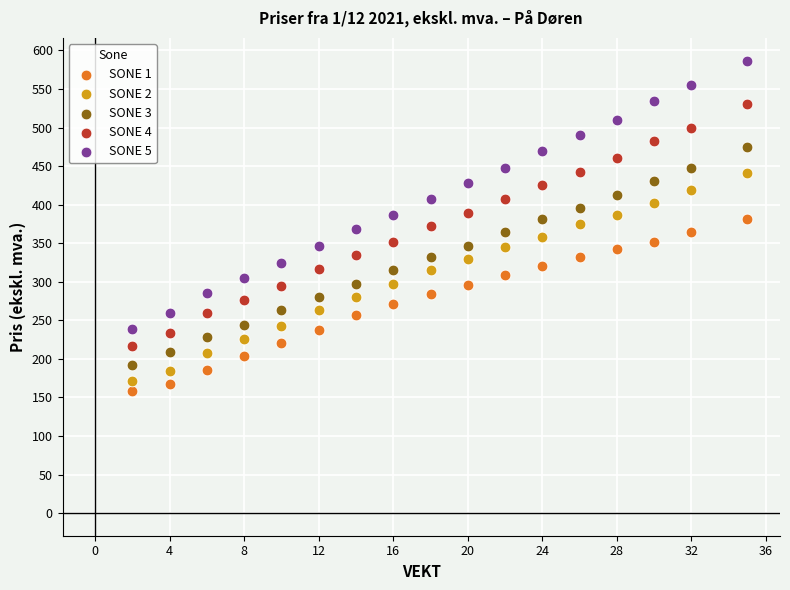

Across all data points, what is the range of Y values (max minus min)?

429